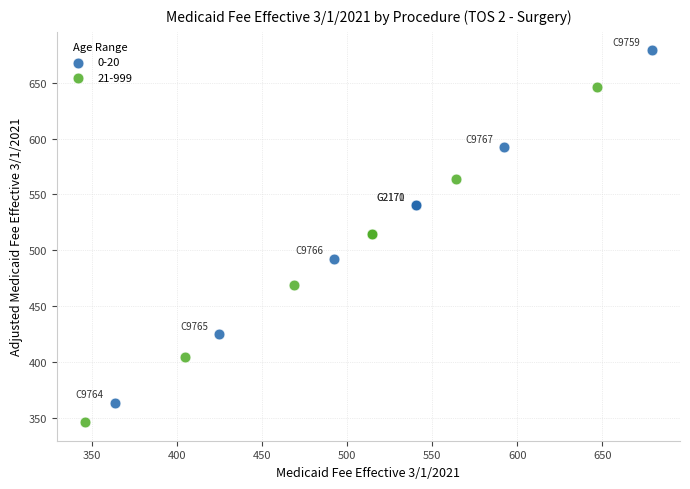

Which series reaches the maximum Y coordinate?

0-20